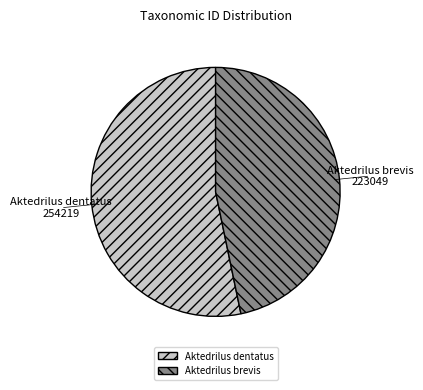

Does Aktedrilus brevis represent more than half of the total?

No